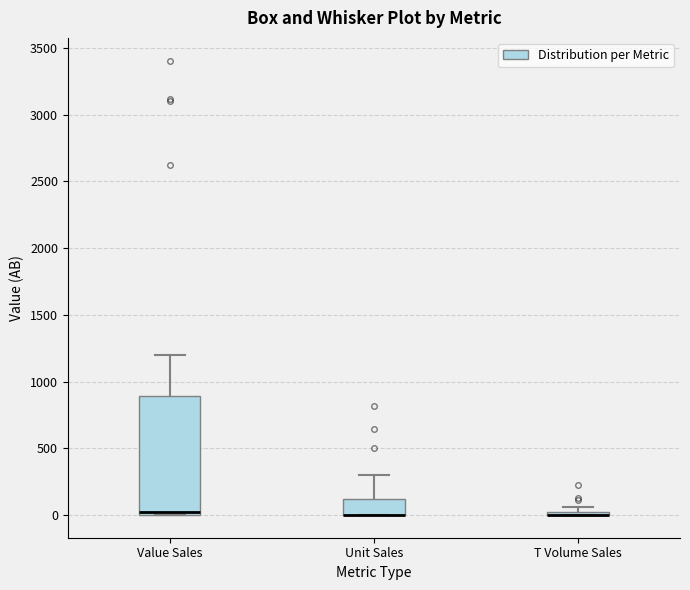

Comparing the boxes themselves (not the whiskers), which one is the tallest?

Value Sales